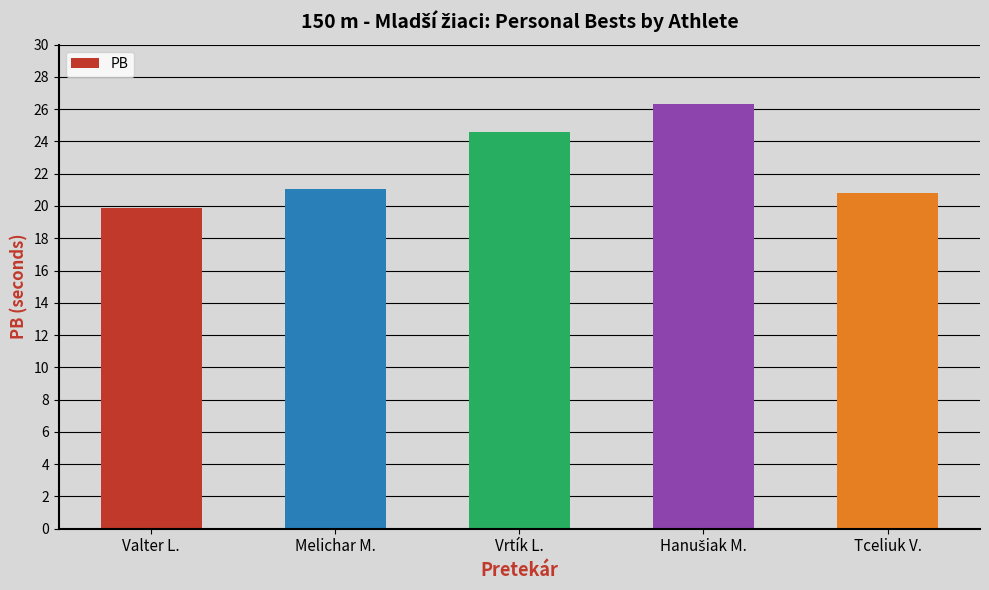

Reading left to right, list all the values displayed in this chart.

19.9	21.1	24.6	26.3	20.8